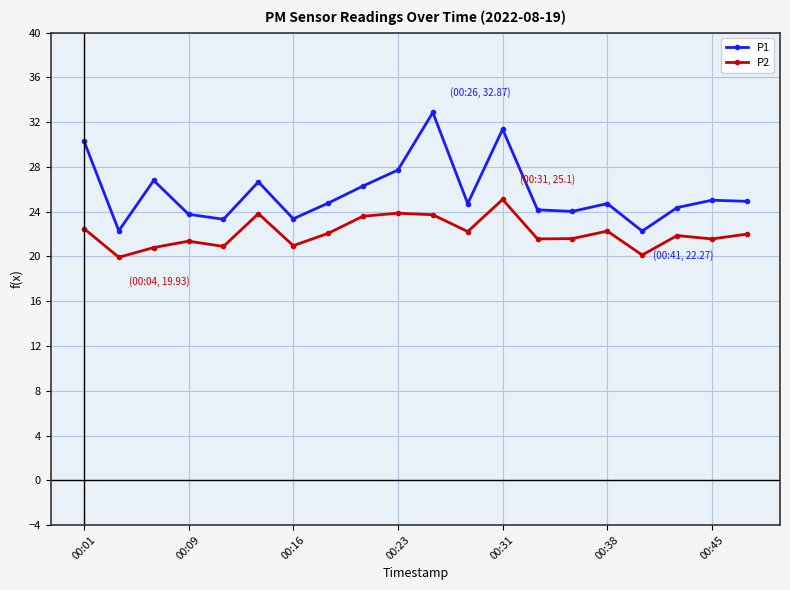

What is the average value of the P1 series?

25.7